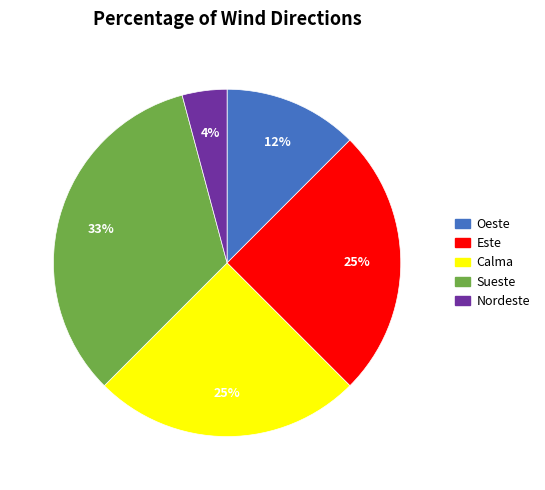

Is there any slice that represents more than half of the pie?

No